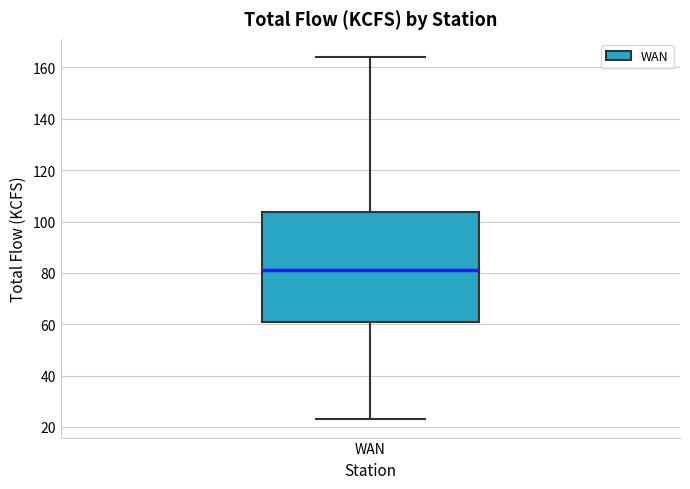

Transcribe this box plot: give where the median line is, the range the box spans, and where the two whiskers end, as read against the y-axis. The values are not printed on the chart, so give them approximately, as read against the axis.

median 82, box 60 to 104, whiskers 22 to 164